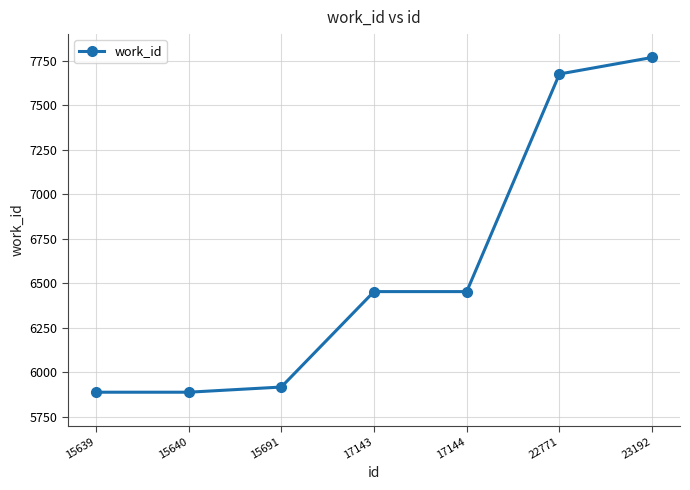

What is the value of the 7th point from the left?

7769